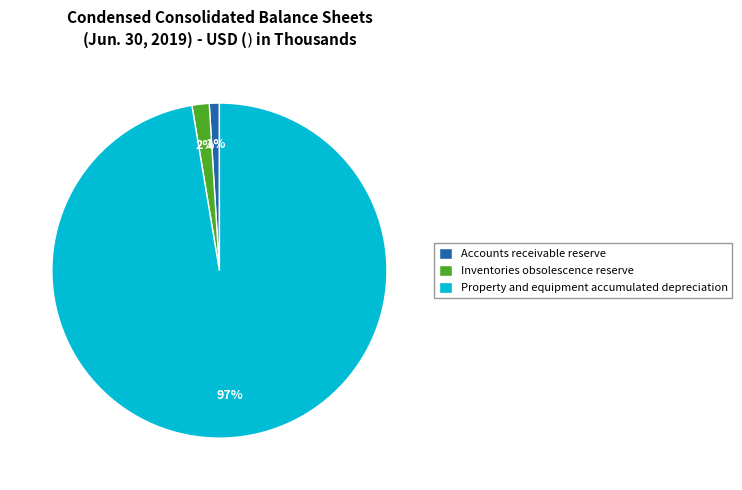

To the nearest percent, what is the combined percentage of Accounts receivable reserve and Property and equipment accumulated depreciation?

98%